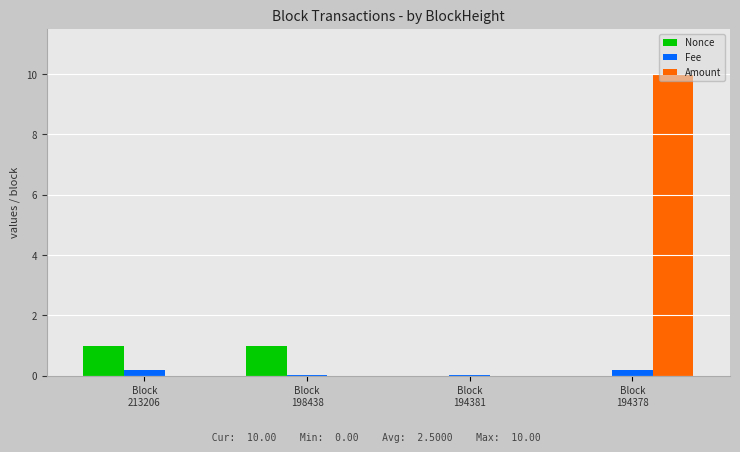

How many groups of bars are there?

4